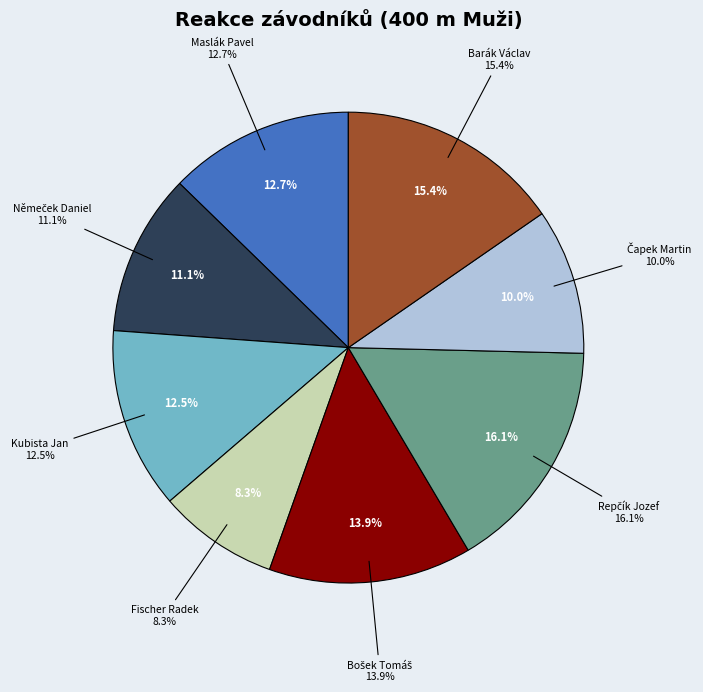

To the nearest percent, what is the difference between the largest and smallest slice percentages?

8%